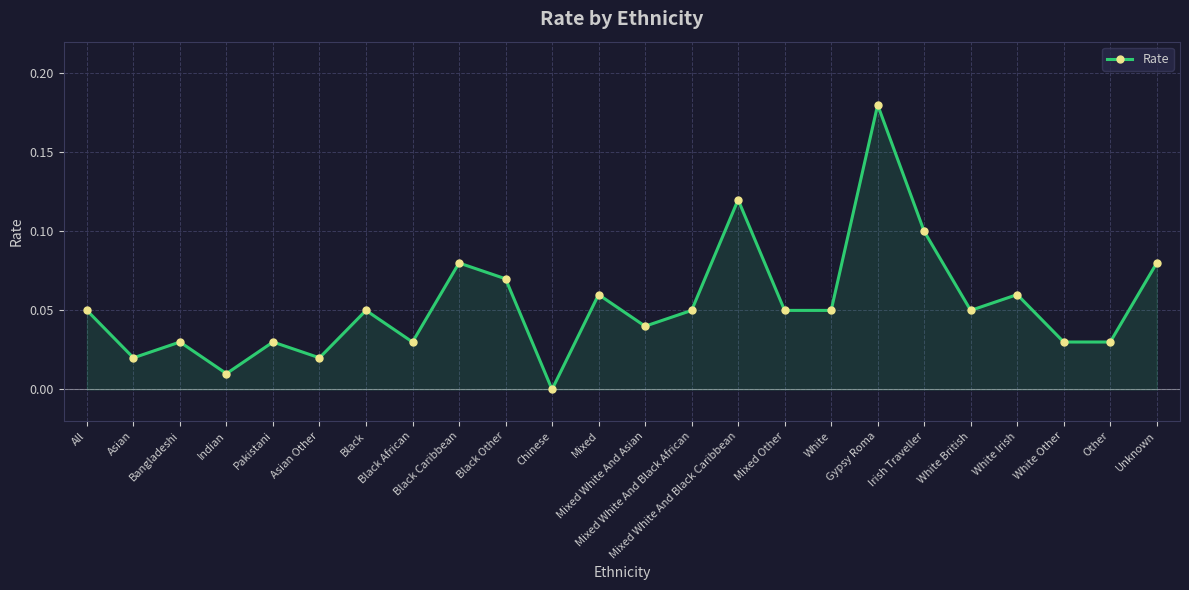

True or false: the data has more than 1 interior local peaks.

True